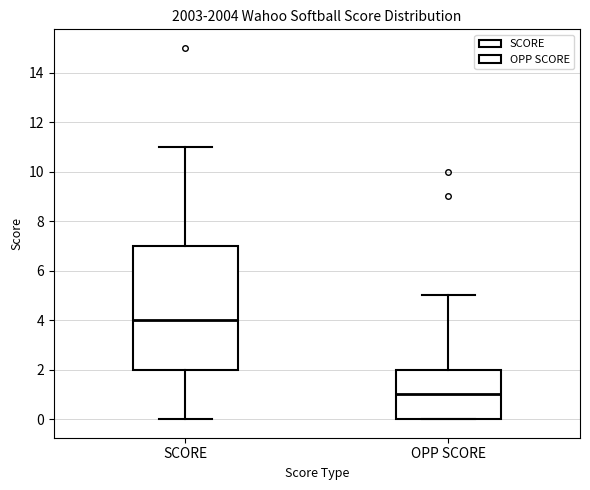

Reading left to right, read every box against the y-axis: the position of its median line, the range the box covers, and the ends of its whiskers. The values are not printed on the chart, so give them approximately, as read against the axis.

SCORE: median 4, box 2 to 7, whiskers 0 to 11
OPP SCORE: median 1, box 0 to 2, whiskers 0 to 5